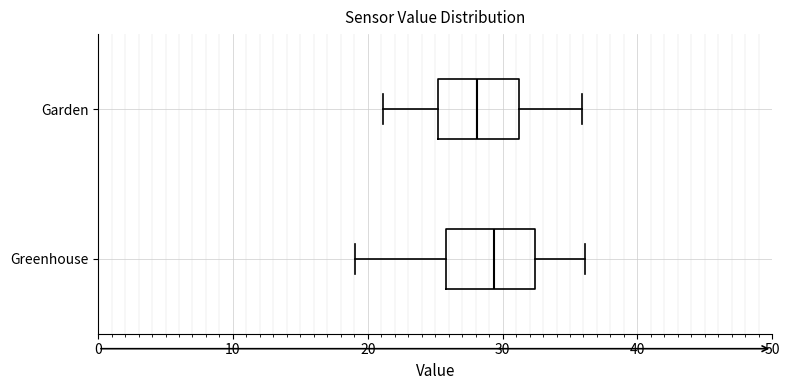

Where does the median line of the box for Greenhouse sit on the x-axis? The values are not printed on the chart, so give them approximately, as read against the axis.

29